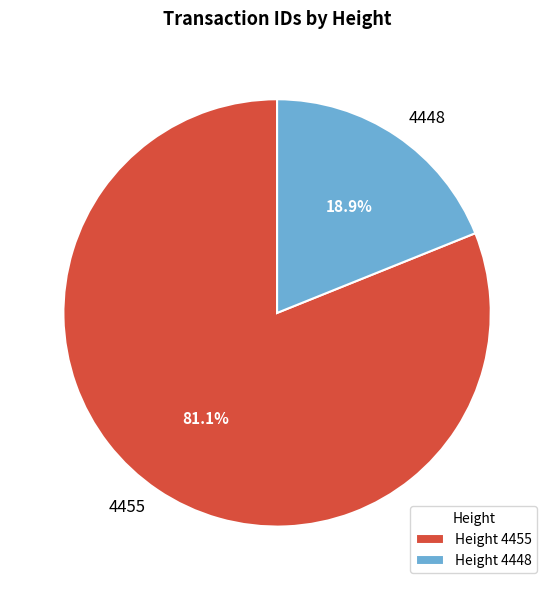

How many slices are in this pie chart?

2